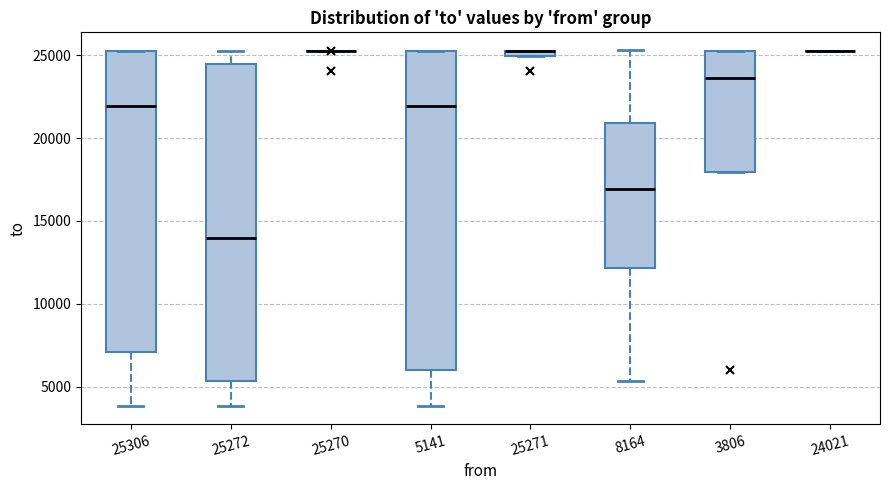

Where does the median line of the box at x = 25306 sit on the y-axis? The values are not printed on the chart, so give them approximately, as read against the axis.

22000